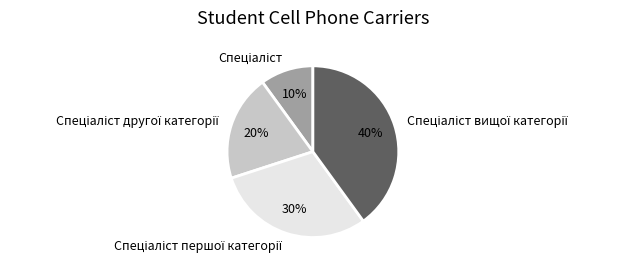

Does any single category account for the majority?

No